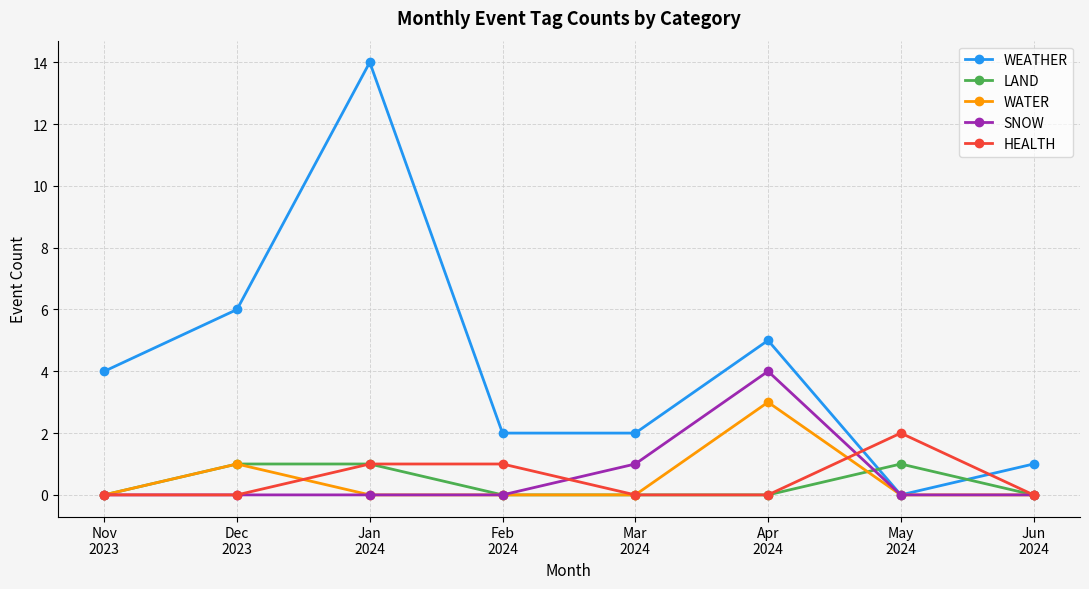

Is the value of WATER at Jan
2024 greater than the value of HEALTH at May
2024?

No